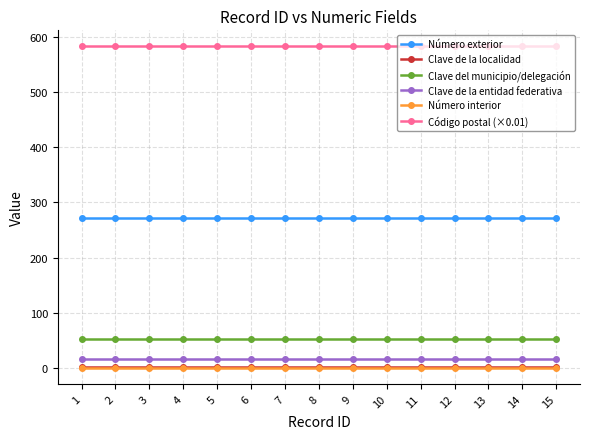

How many distinct data groups are displayed?

6